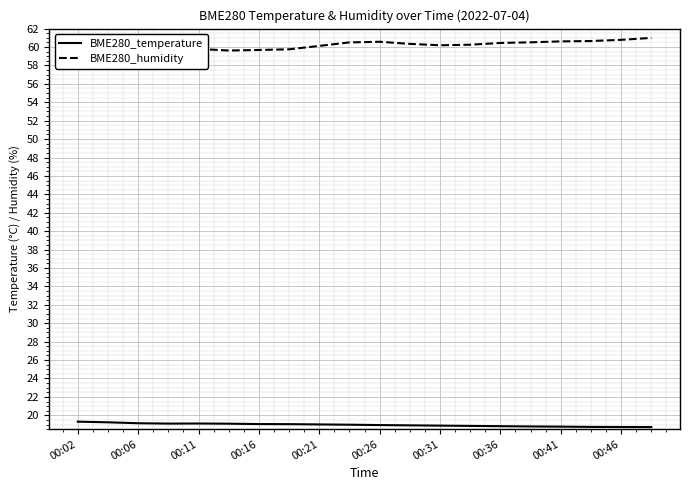

True or false: BME280_temperature has a value of 26.5 at 00:31.

False